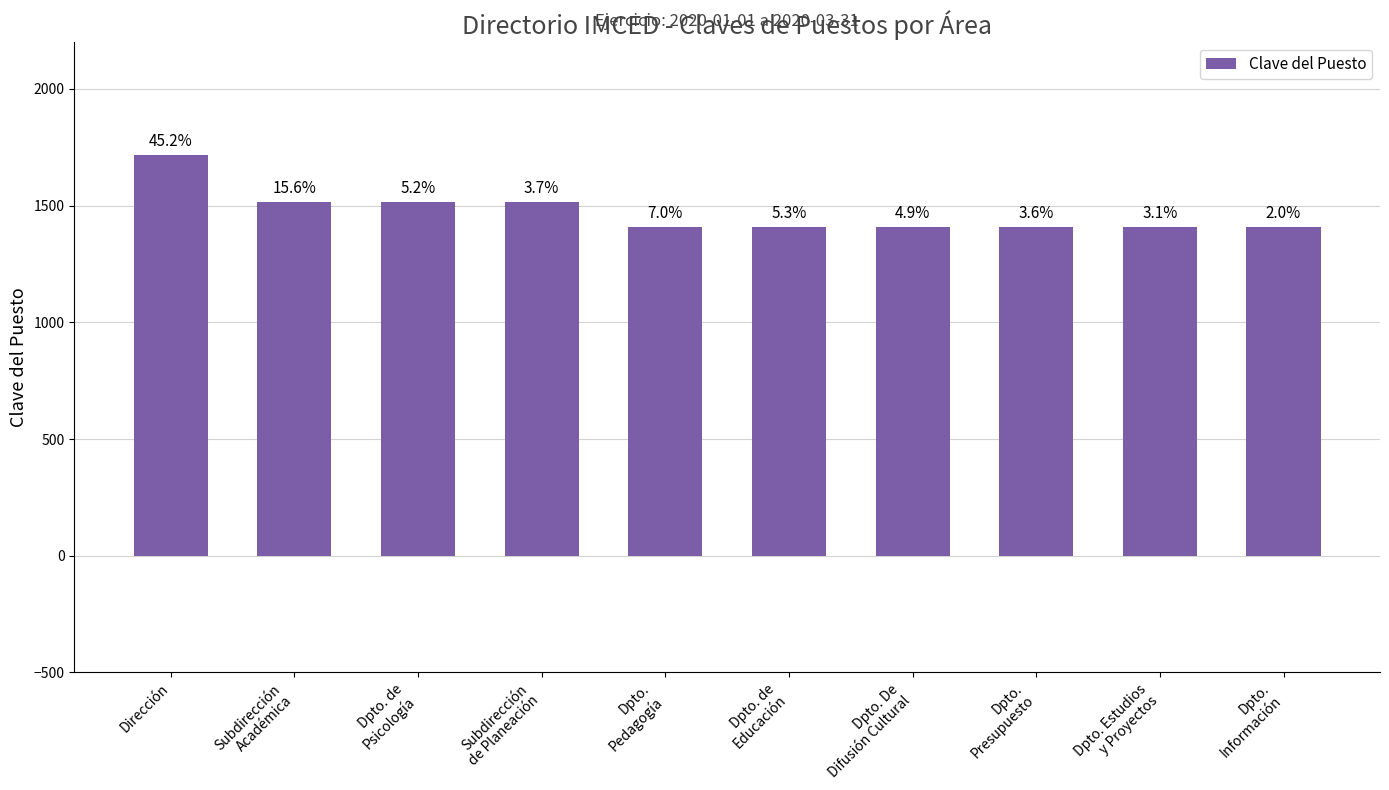

Does the chart contain any negative values?

No